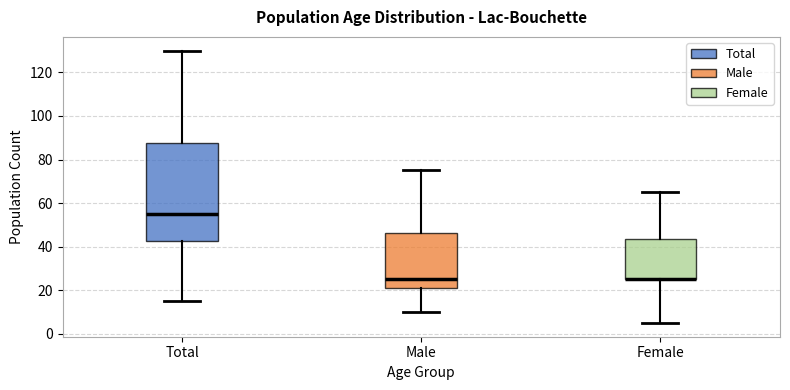

Where does the lower whisker of the box for Male end on the y-axis? The values are not printed on the chart, so give them approximately, as read against the axis.

10